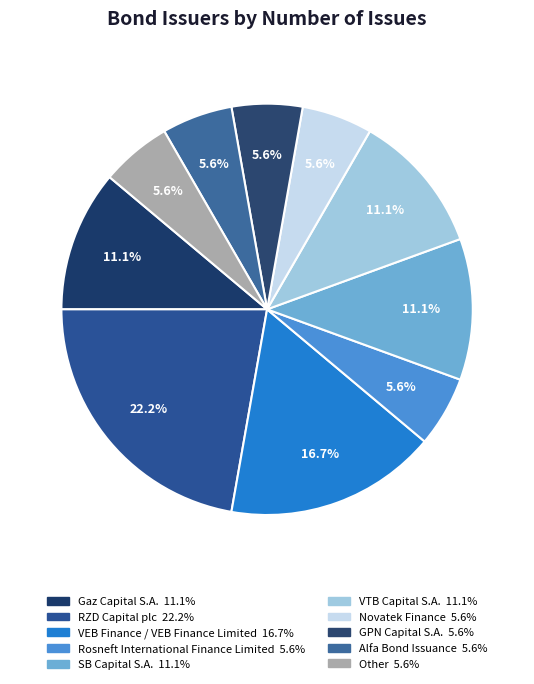

How many slices are in this pie chart?

10